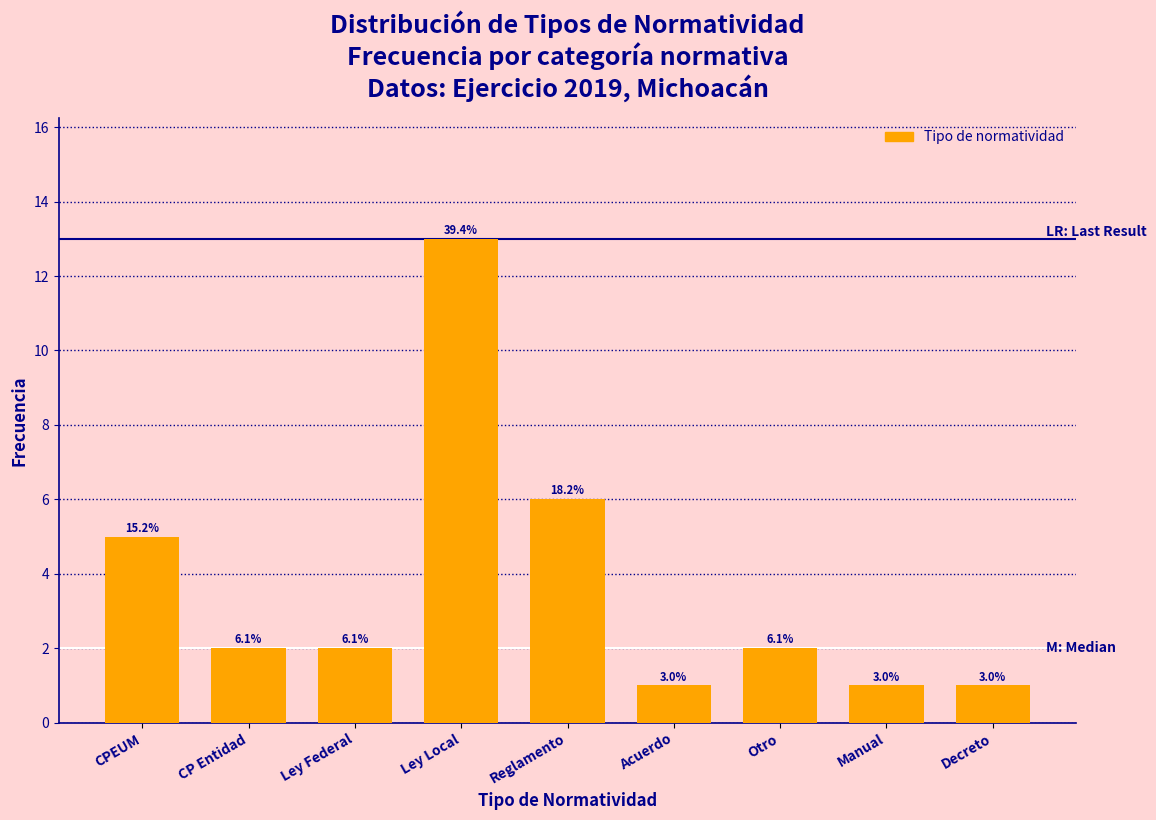

How many bars are there in total?

9